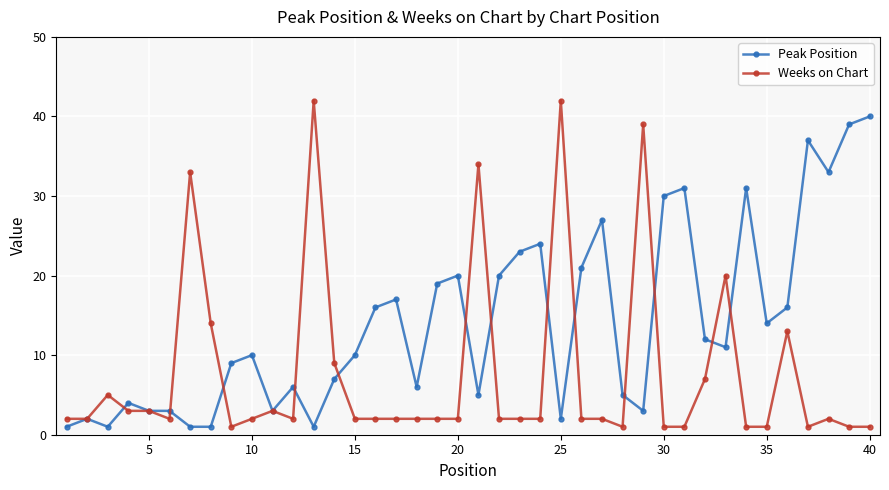

List the series in order of their peak value, highest first.

Weeks on Chart, Peak Position